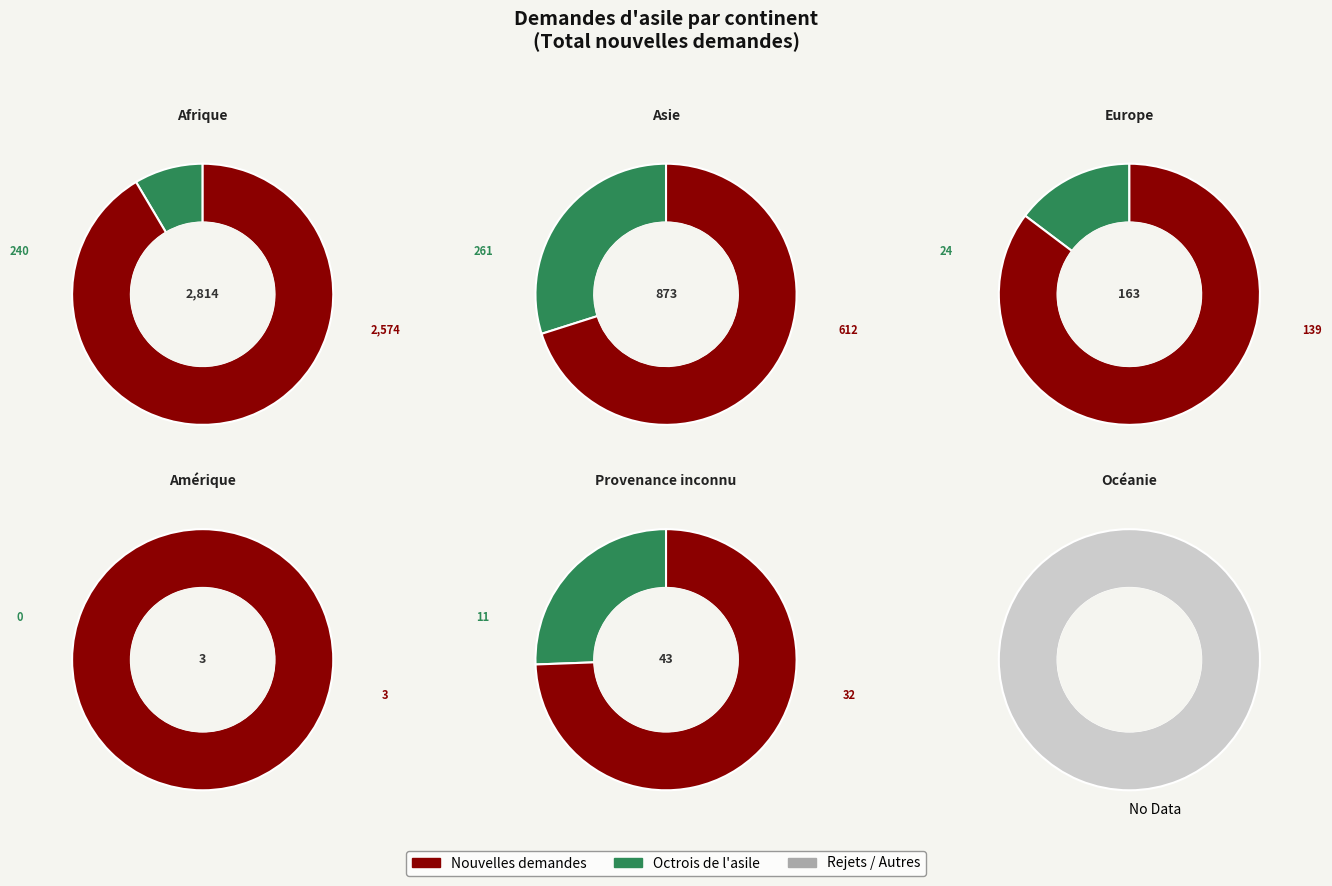

Is the sum of Provenance inconnu and Asie greater than half?

No